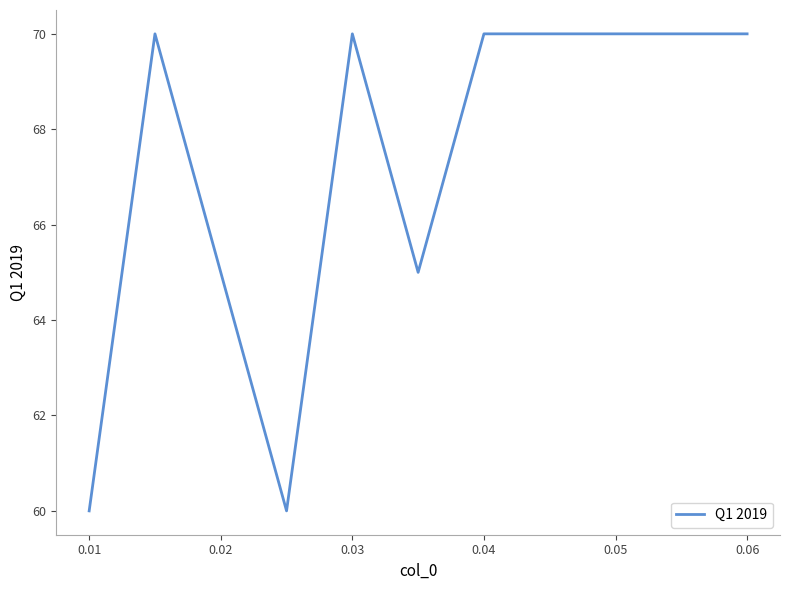

What is the minimum value shown in the chart?

60